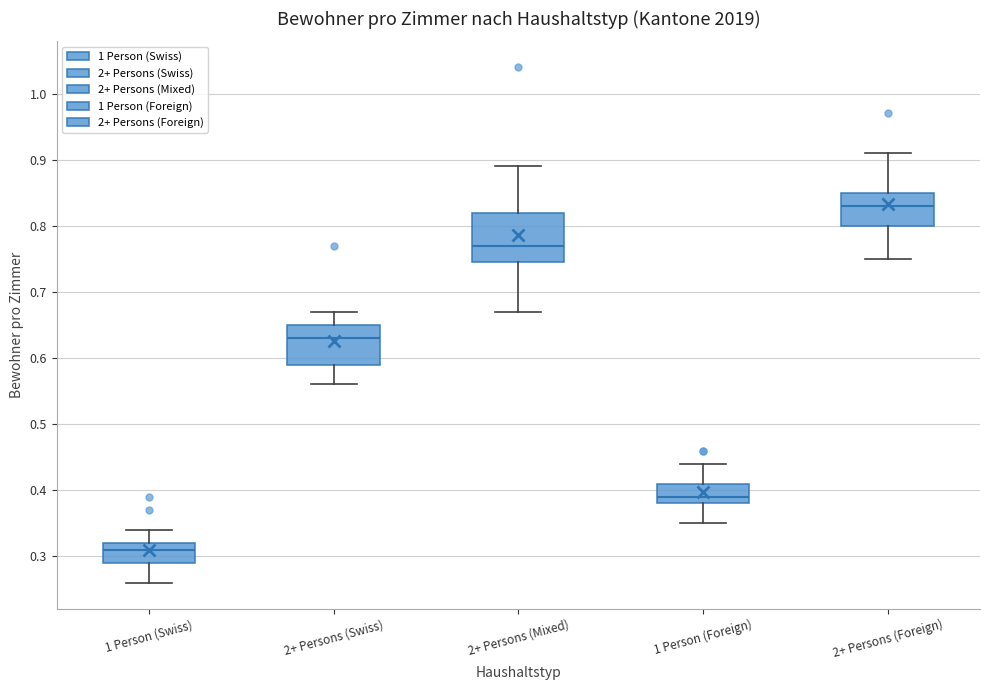

Reading left to right, read every box against the y-axis: the position of its median line, the range the box covers, and the ends of its whiskers. The values are not printed on the chart, so give them approximately, as read against the axis.

1 Person (Swiss): median 0.31, box 0.29 to 0.32, whiskers 0.26 to 0.34
2+ Persons (Swiss): median 0.63, box 0.59 to 0.65, whiskers 0.56 to 0.67
2+ Persons (Mixed): median 0.77, box 0.75 to 0.82, whiskers 0.67 to 0.89
1 Person (Foreign): median 0.39, box 0.38 to 0.41, whiskers 0.35 to 0.44
2+ Persons (Foreign): median 0.83, box 0.80 to 0.85, whiskers 0.75 to 0.91